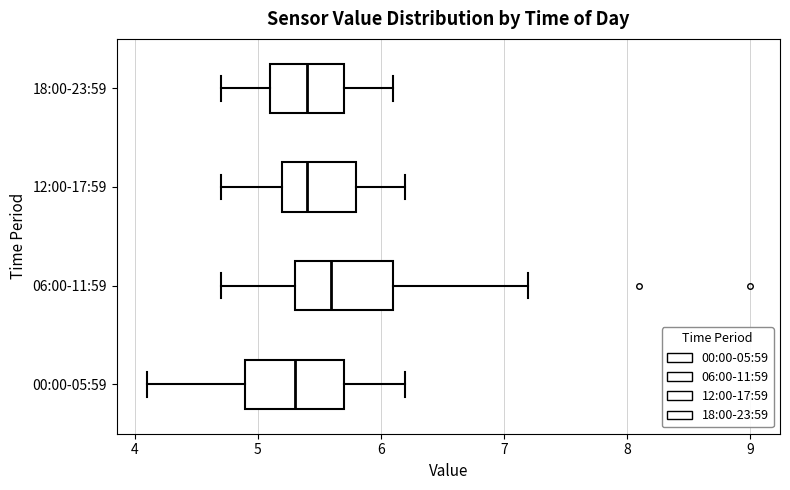

Reading bottom to top, transcribe this box plot: for each box, give where its median line is, the range the box spans, and where its two whiskers end, as read against the x-axis. The values are not printed on the chart, so give them approximately, as read against the axis.

00:00-05:59: median 5.3, box 4.9 to 5.7, whiskers 4.1 to 6.2
06:00-11:59: median 5.6, box 5.3 to 6.1, whiskers 4.7 to 7.2
12:00-17:59: median 5.4, box 5.2 to 5.8, whiskers 4.7 to 6.2
18:00-23:59: median 5.4, box 5.1 to 5.7, whiskers 4.7 to 6.1